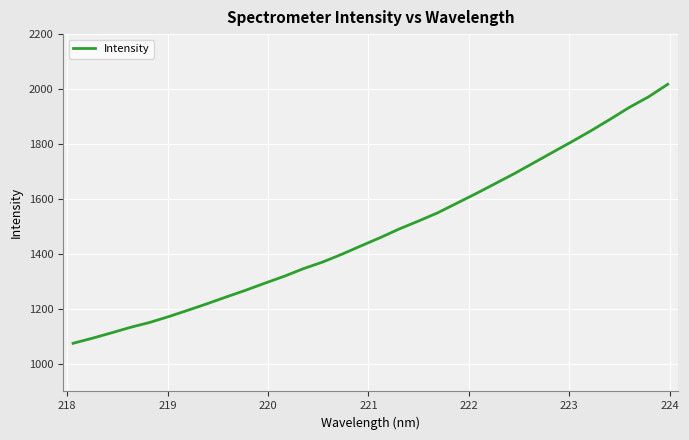

What is the greatest value displayed?

2017.4